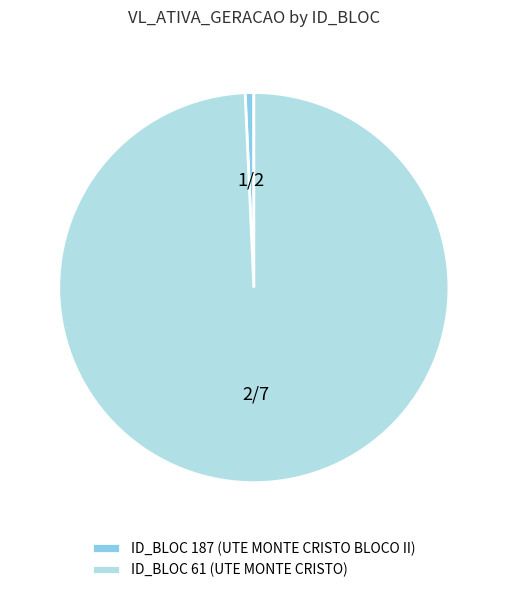

Is there a majority slice in this chart?

Yes